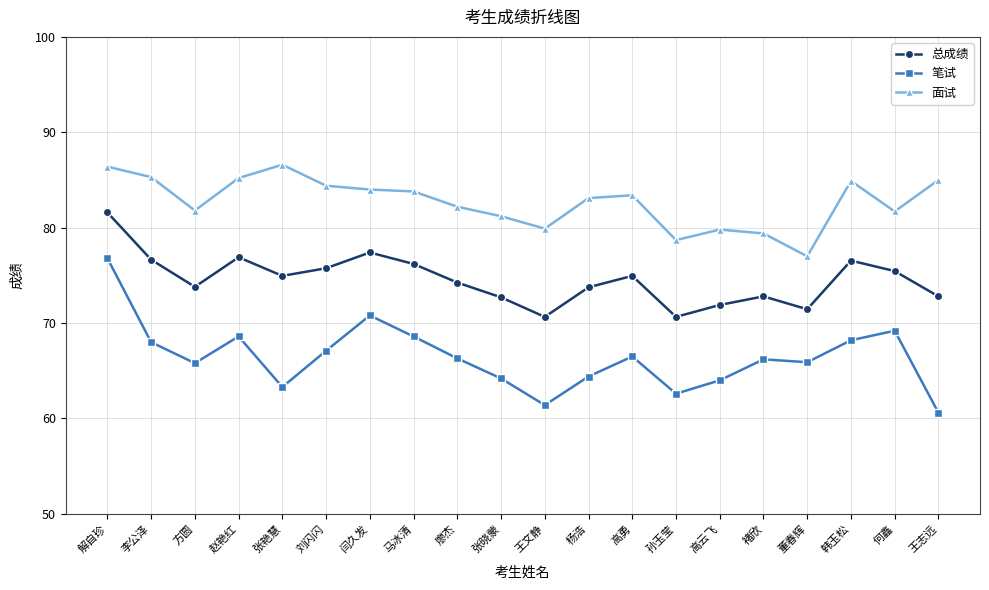

Is it true that 笔试 equals 62.6 at 孙玉莹?

True